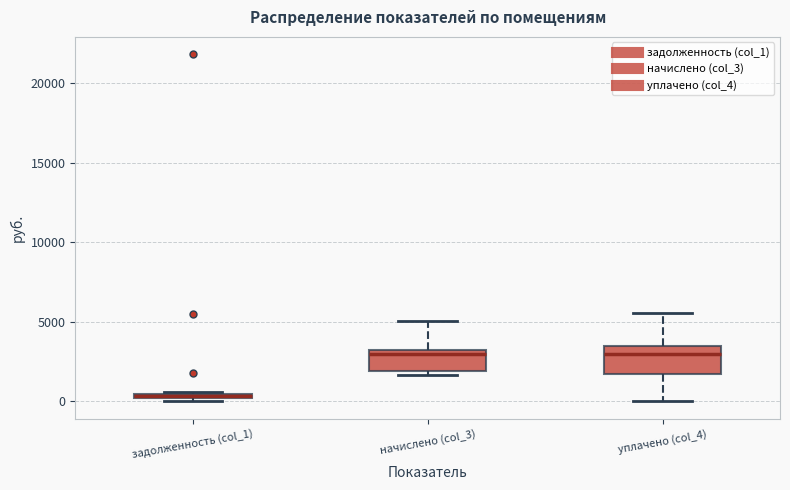

Where does the upper whisker of the box for начислено (col_3) end on the y-axis? The values are not printed on the chart, so give them approximately, as read against the axis.

5000